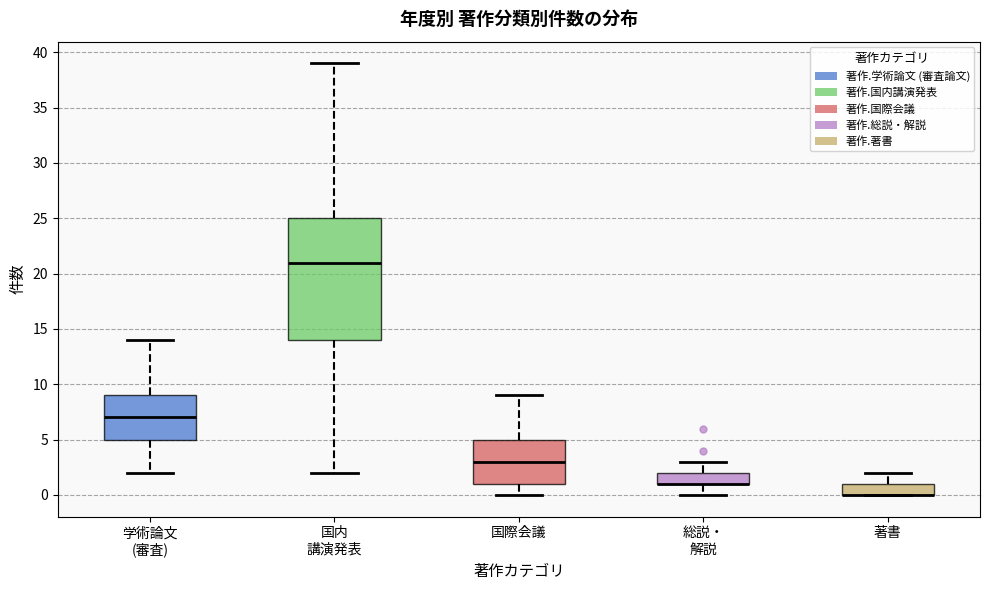

Where is the lower edge of the box for 著書 on the y-axis? The values are not printed on the chart, so give them approximately, as read against the axis.

0